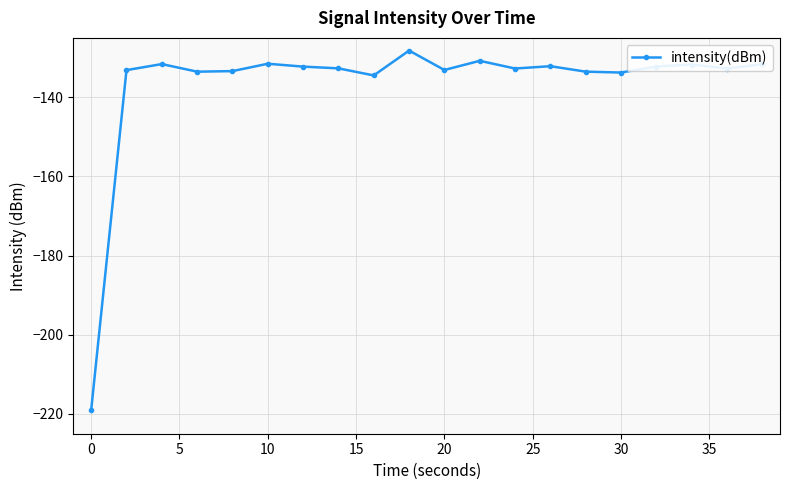

What is the smallest value displayed?

-219.1